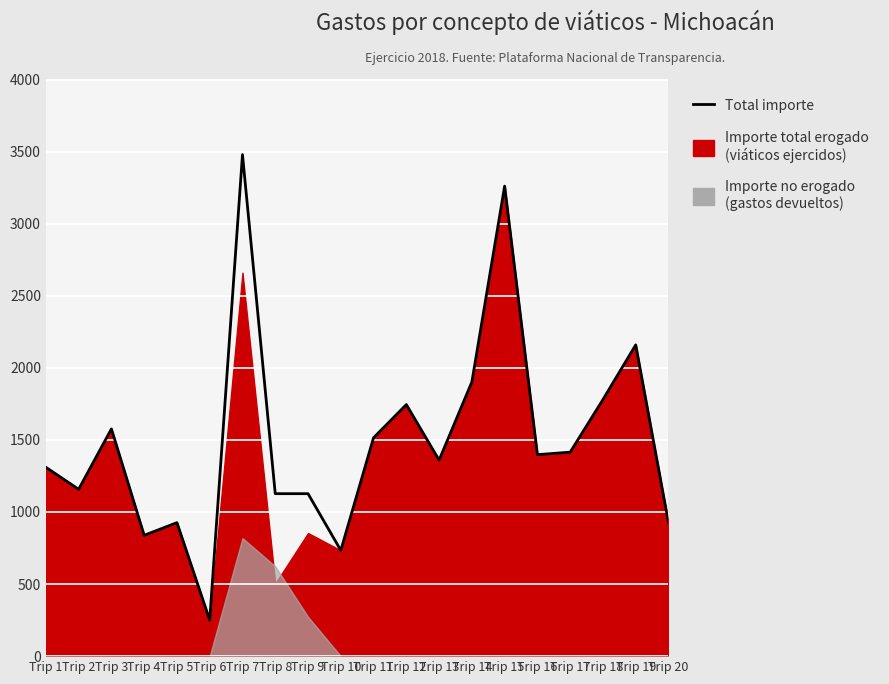

List the labels in order of value, smallest first.

Trip 6, Trip 10, Trip 4, Trip 20, Trip 5, Trip 8, Trip 9, Trip 2, Trip 1, Trip 13, Trip 16, Trip 17, Trip 11, Trip 3, Trip 12, Trip 18, Trip 14, Trip 19, Trip 15, Trip 7